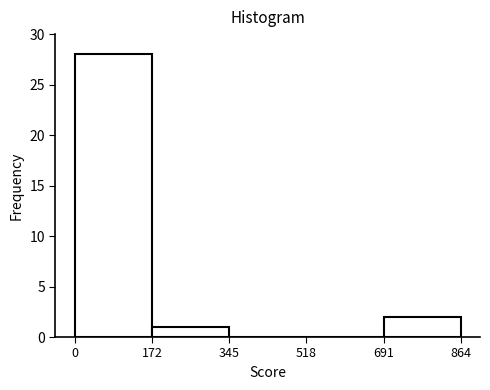

Reading left to right, transcribe this chart: for each bar, give the range it covers on the x-axis and its height. The values are not printed on the chart, so give them approximately, as read against the axis.

0 to 172: 28
172 to 345: 1
345 to 518: 0
518 to 691: 0
691 to 864: 2